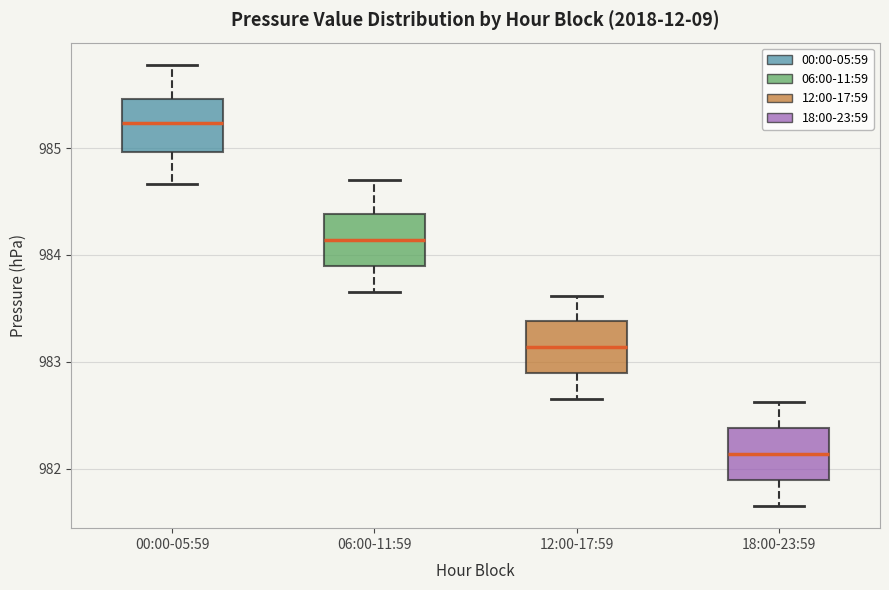

Reading left to right, transcribe this box plot: for each box, give where its median line is, the range the box spans, and where its two whiskers end, as read against the y-axis. The values are not printed on the chart, so give them approximately, as read against the axis.

00:00-05:59: median 985.2, box 985.0 to 985.5, whiskers 984.7 to 985.8
06:00-11:59: median 984.1, box 983.9 to 984.4, whiskers 983.7 to 984.7
12:00-17:59: median 983.1, box 982.9 to 983.4, whiskers 982.7 to 983.6
18:00-23:59: median 982.1, box 981.9 to 982.4, whiskers 981.7 to 982.6